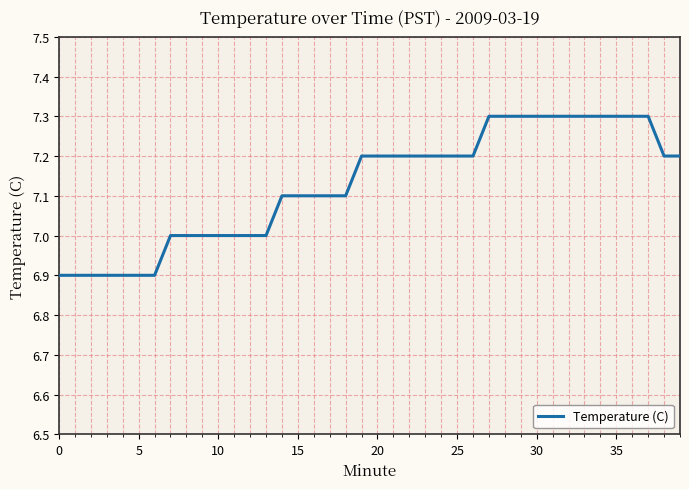

Does the chart have visible grid lines?

Yes